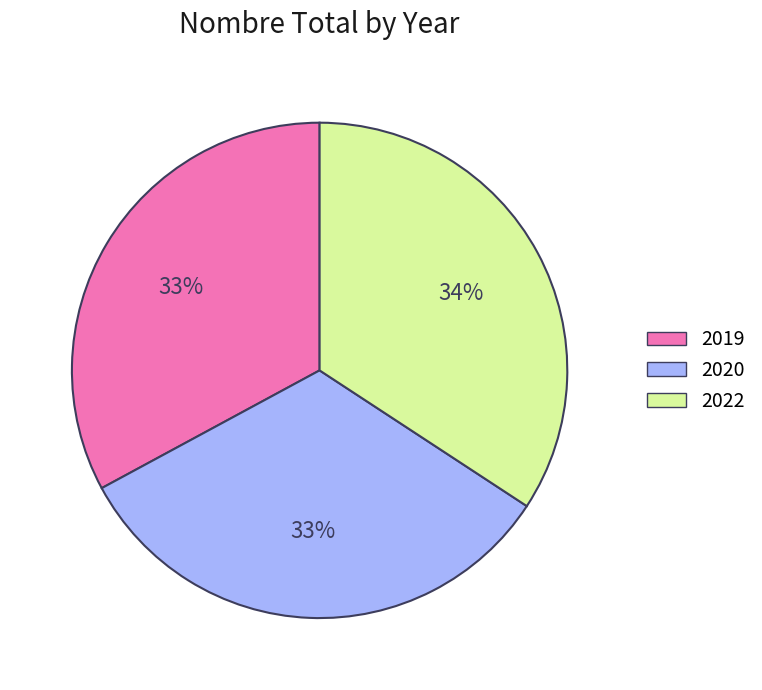

Does 2022 represent more than half of the total?

No